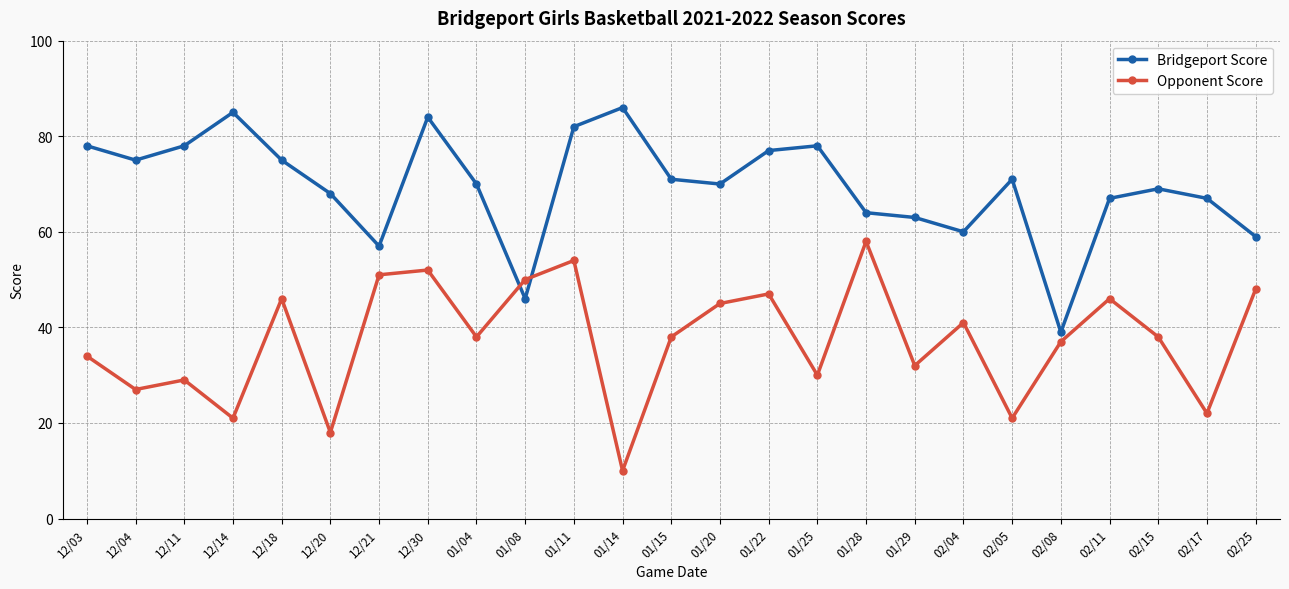

What is the greatest value displayed?

86